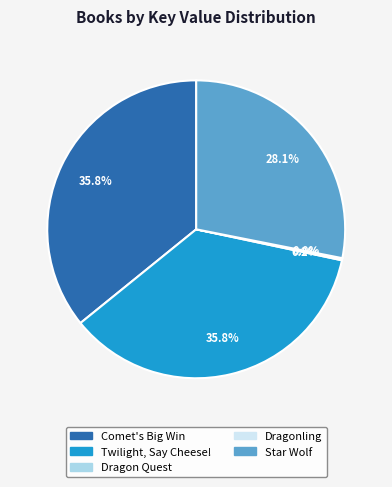

Which has a higher value, Star Wolf or Comet's Big Win?

Comet's Big Win